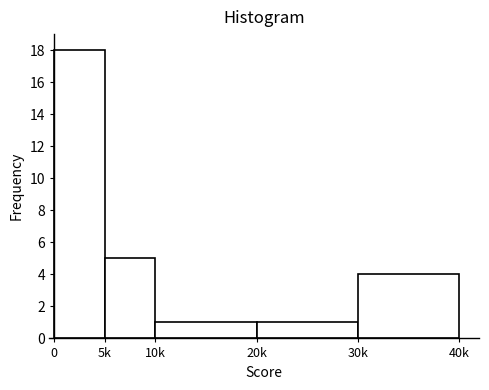

Reading left to right, what are all the values shown in this chart?

18	5	1	1	4